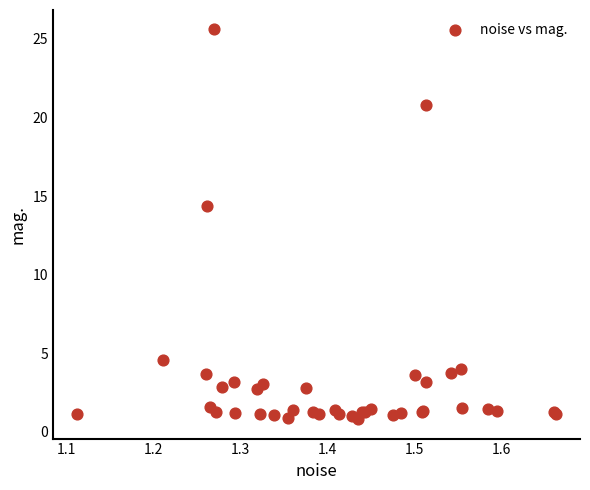

What Y value in the scatter plot is closest to 13?

14.4